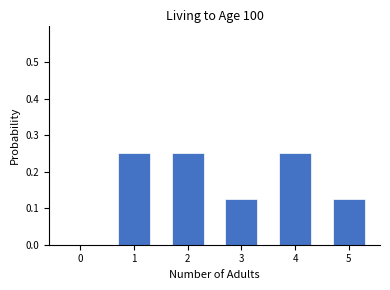

The chart shows a value of 0.4 at 1. True or false?

False